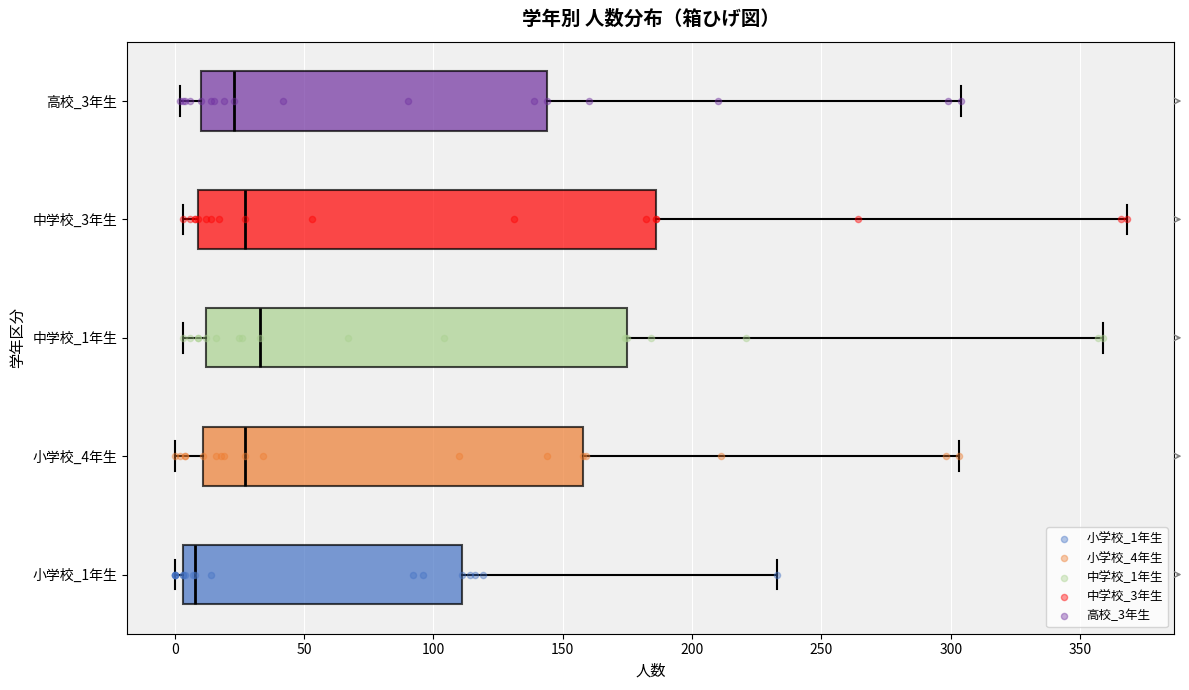

Which box is the widest, from its left edge to its right edge?

中学校_3年生